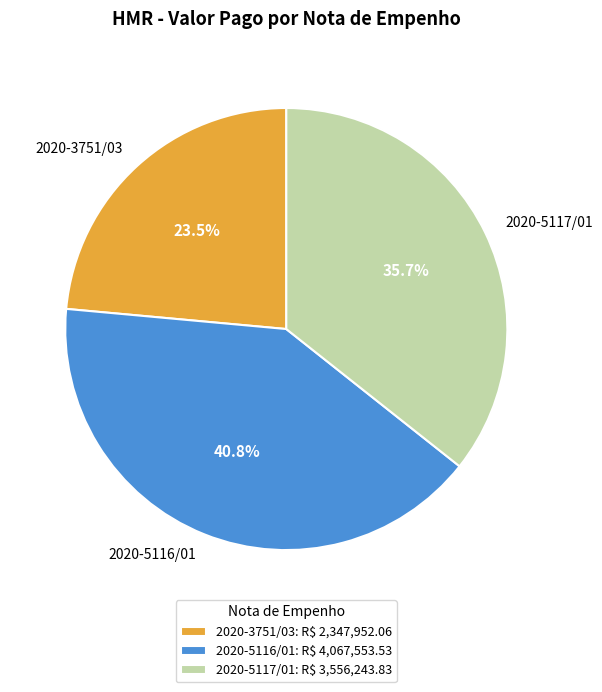

To the nearest percent, what portion does 2020-5117/01 represent?

36%